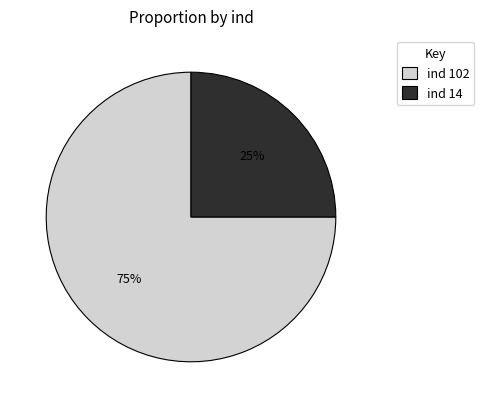

To the nearest percent, what percentage of the pie is ind 14?

25%